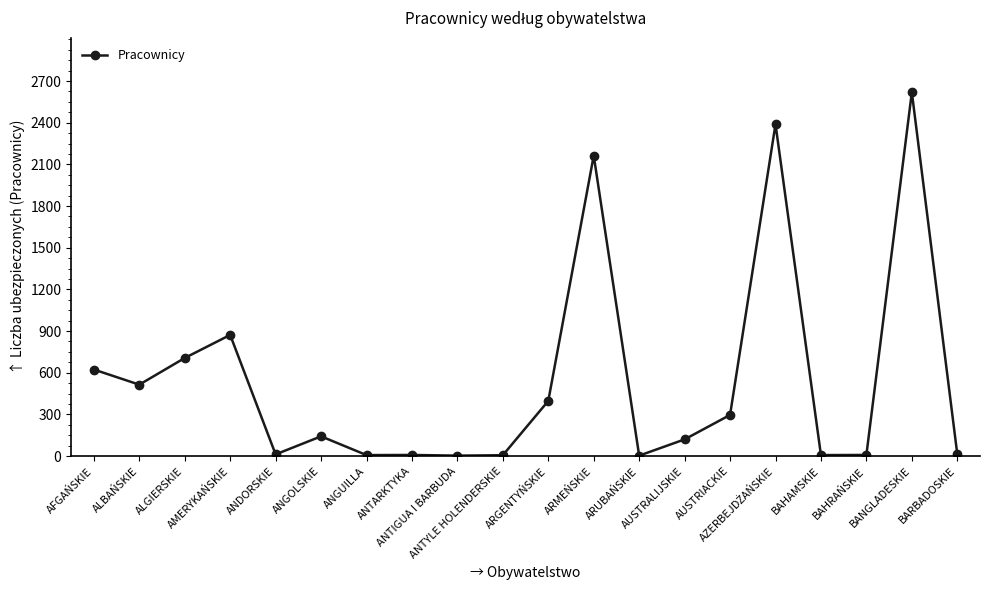

How many lines are shown in the chart?

1